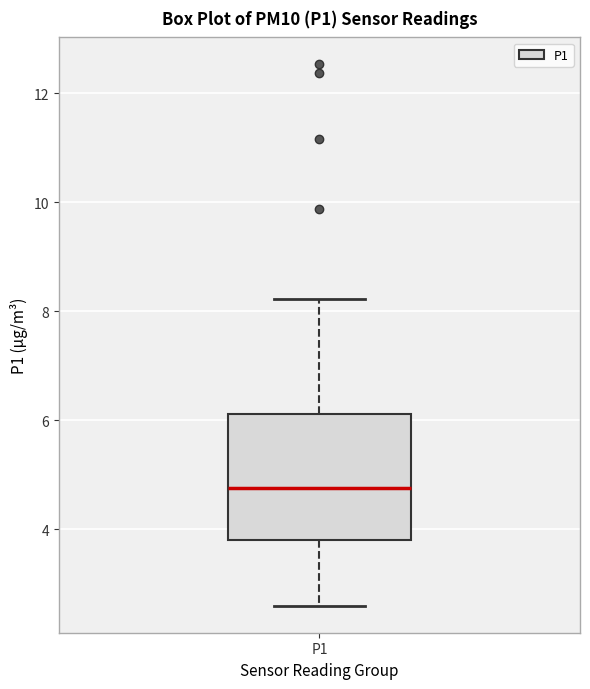

Read this box plot against the y-axis: the position of the median line, the range covered by the box, and the ends of both whiskers. The values are not printed on the chart, so give them approximately, as read against the axis.

median 4.8, box 3.8 to 6.2, whiskers 2.6 to 8.2